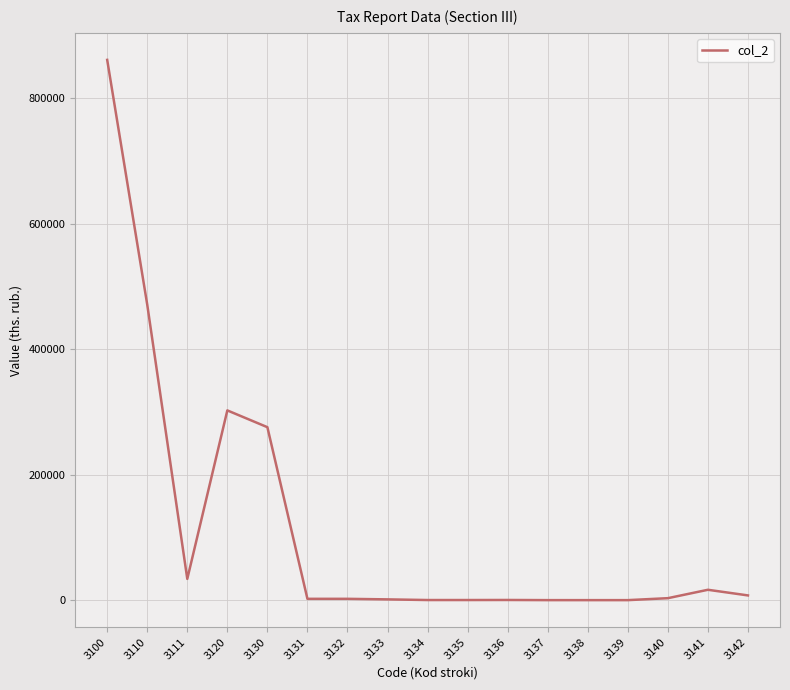

How many distinct data groups are displayed?

1